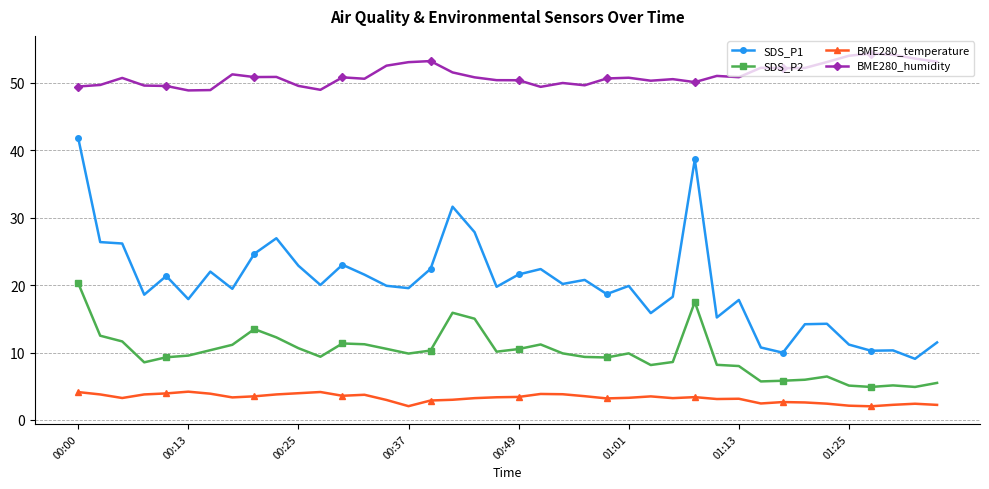

Rank the series by their maximum value, from lowest to highest.

BME280_temperature, SDS_P2, SDS_P1, BME280_humidity